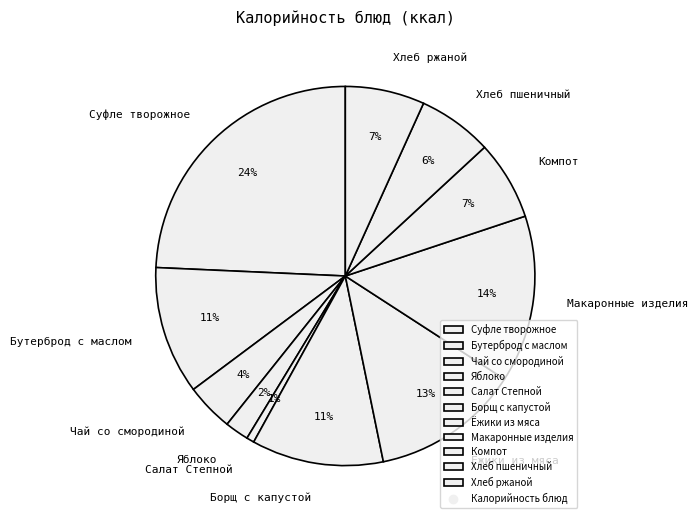

Does Борщ с капустой account for over 50% of the chart?

No